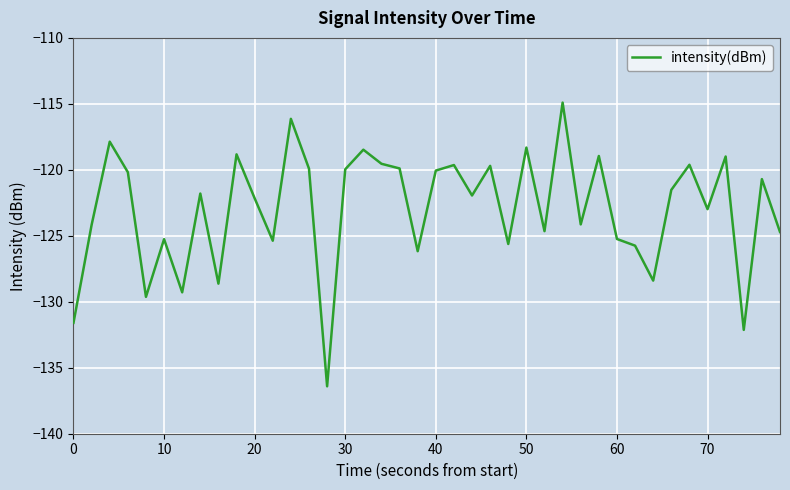

What is the minimum value shown in the chart?

-136.4